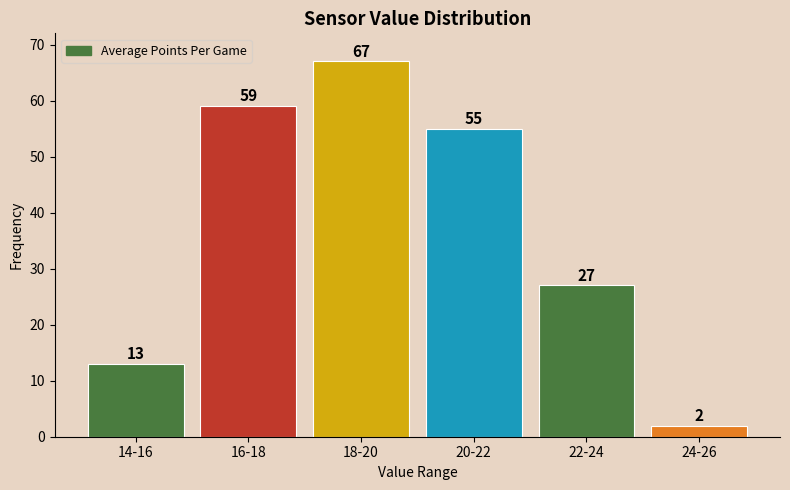

Reading left to right, what are all the values shown in this chart?

13	59	67	55	27	2